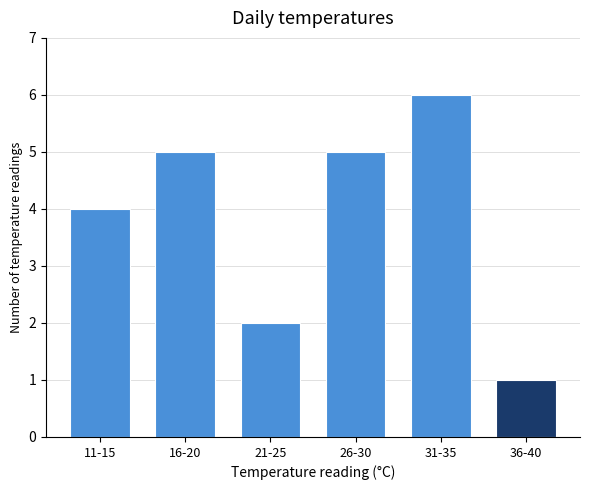

Reading left to right, extract all data points from this chart.

11-15=4	16-20=5	21-25=2	26-30=5	31-35=6	36-40=1